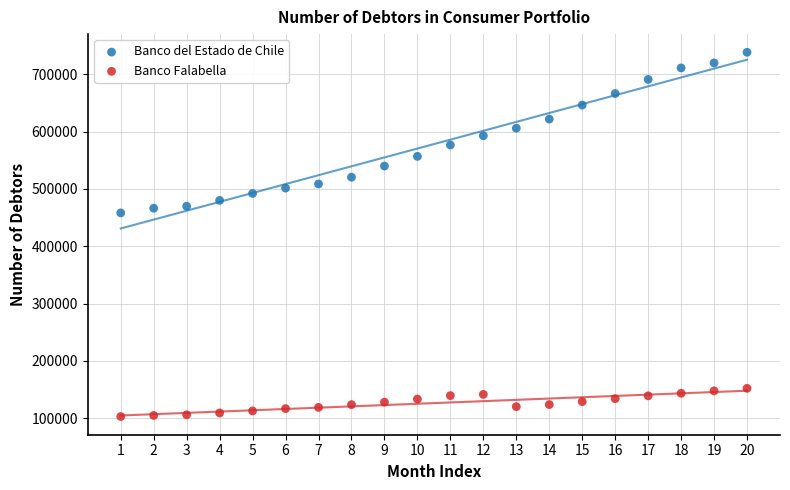

Which series contains the highest Y value?

Banco del Estado de Chile